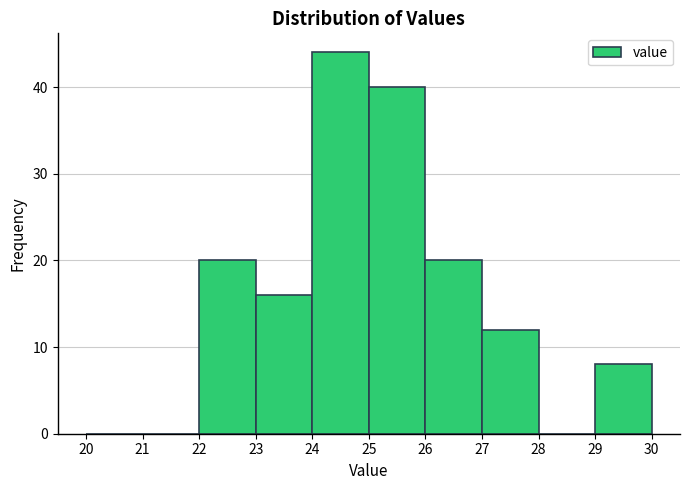

Which range on the x-axis has the tallest bar?

24 to 25